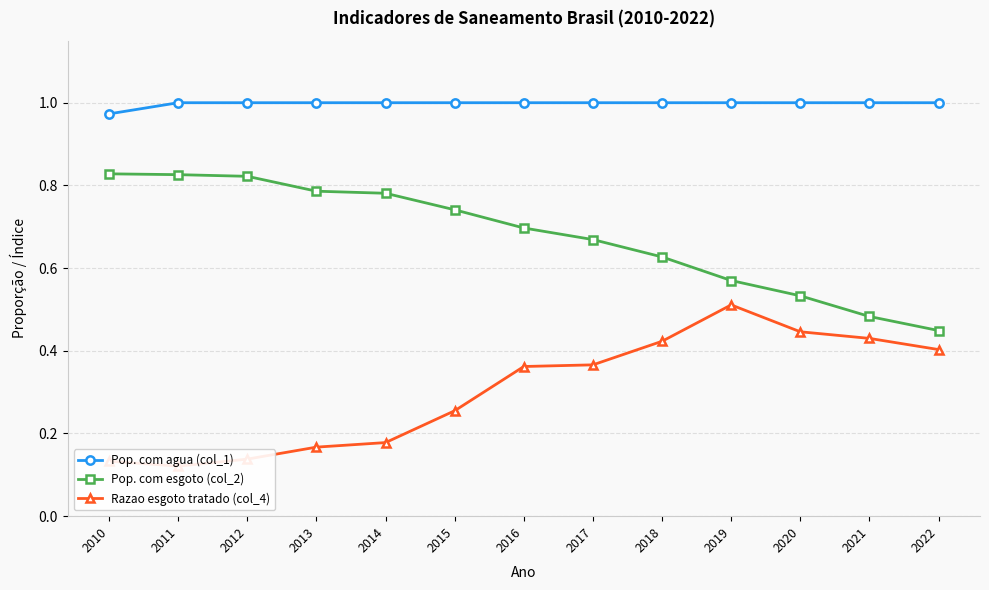

At which label does Pop. com esgoto (col_2) reach its minimum?

2022